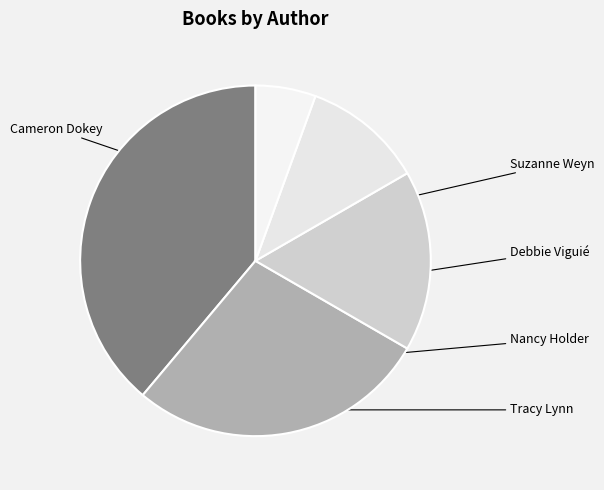

The Nancy Holder slice represents 24% of the pie. True or false?

False